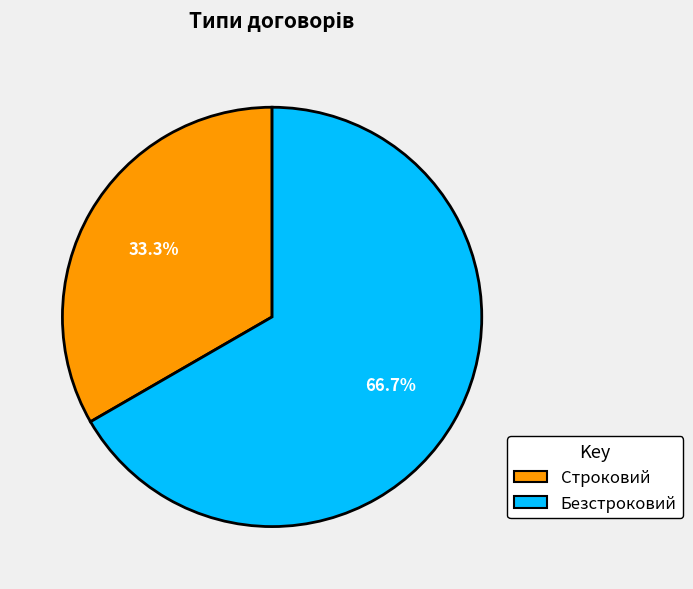

How many segments does this pie chart have?

2